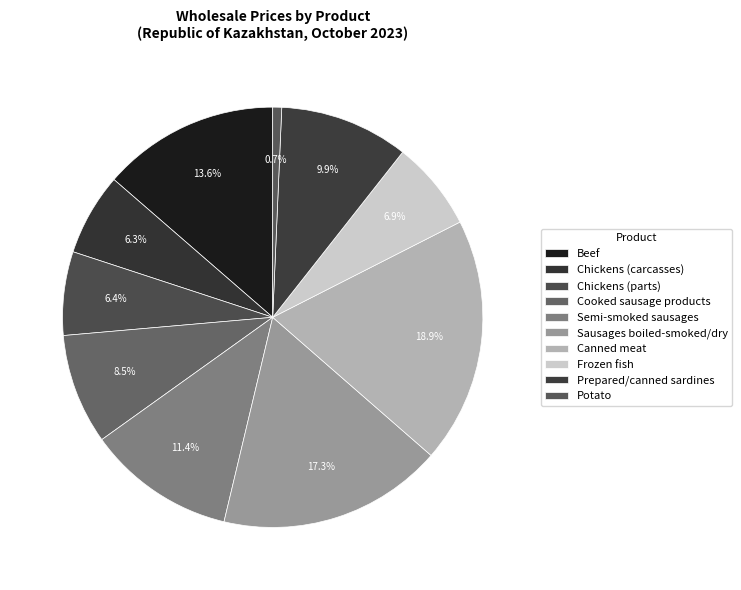

What is the total percentage of Chickens (parts) and Prepared/canned sardines?

16.4%